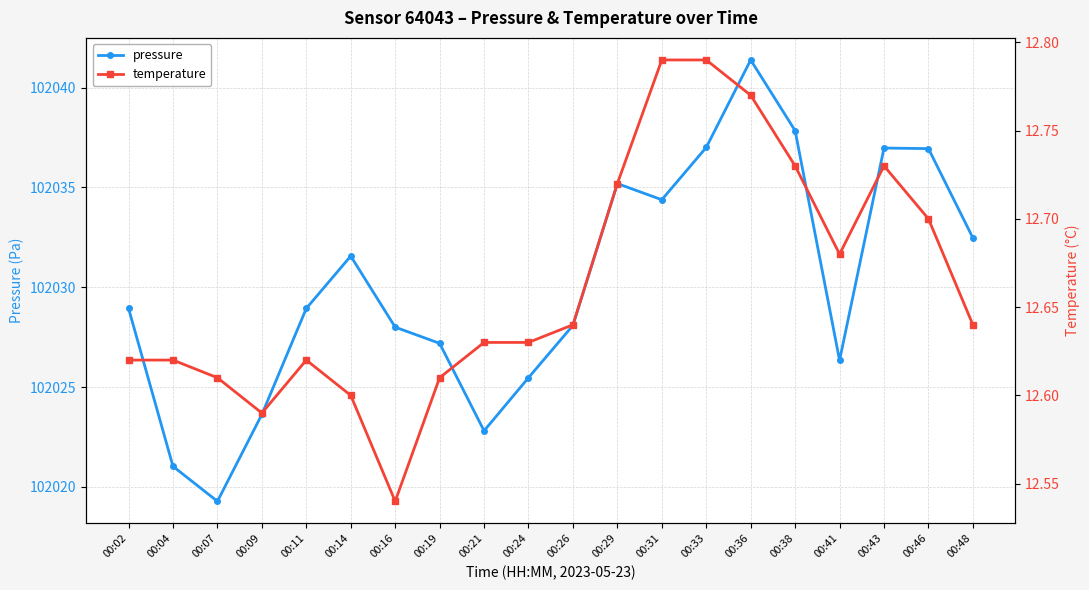

Rank the series by their average value, from lowest to highest.

temperature, pressure